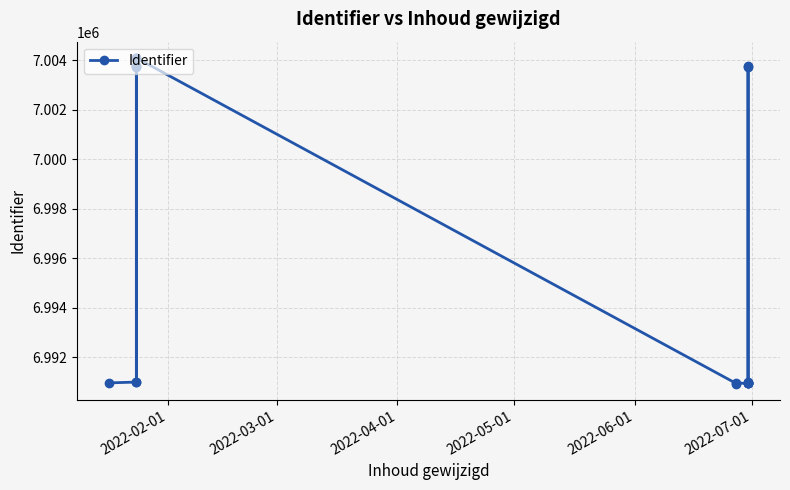

How many data points are above 6991004?

9